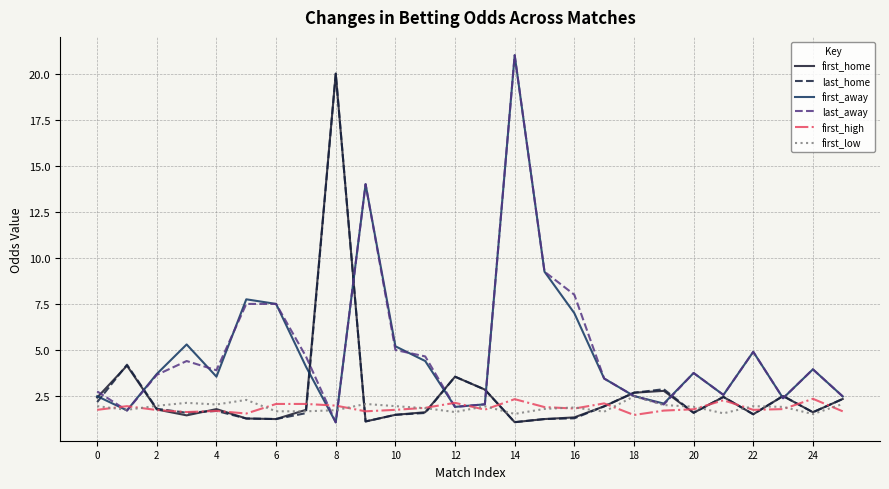

What is the smallest value displayed?

1.1